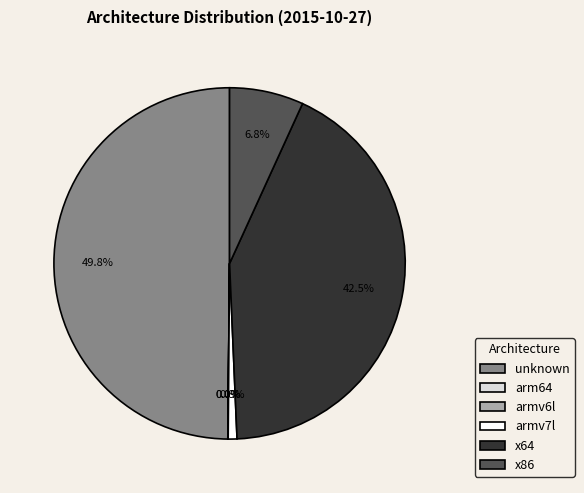

Which slice is the largest?

unknown